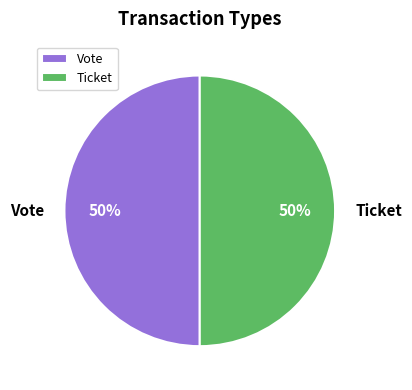

How many slices are in this pie chart?

2